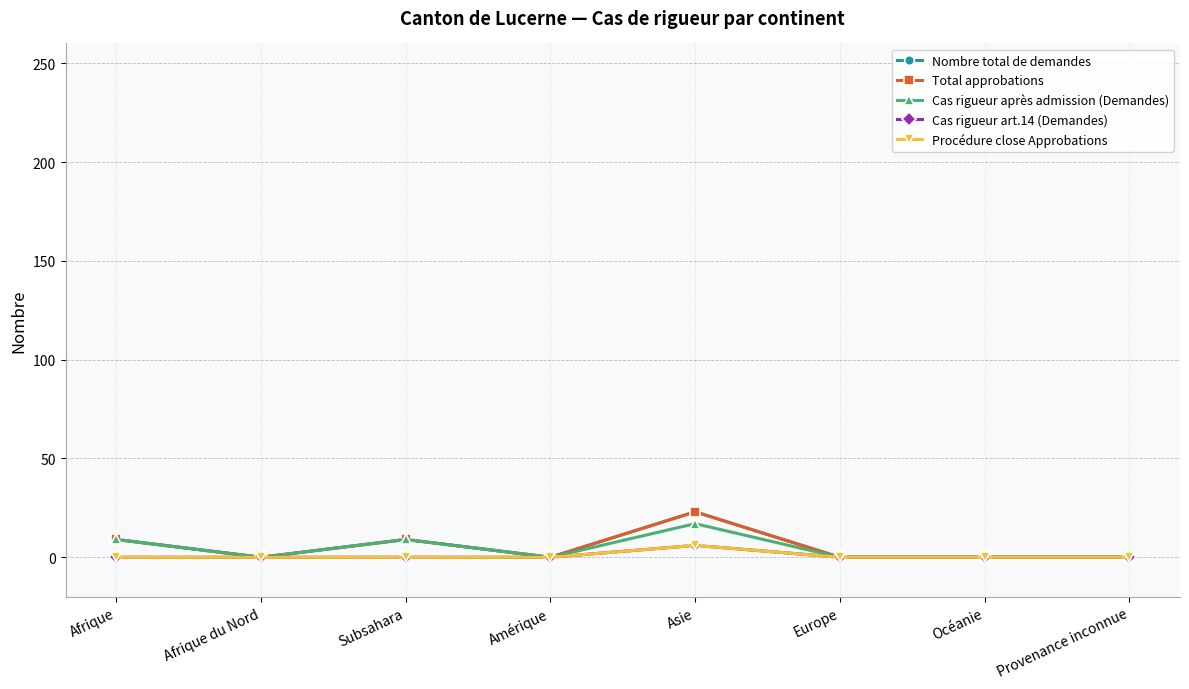

Does the chart have visible grid lines?

Yes